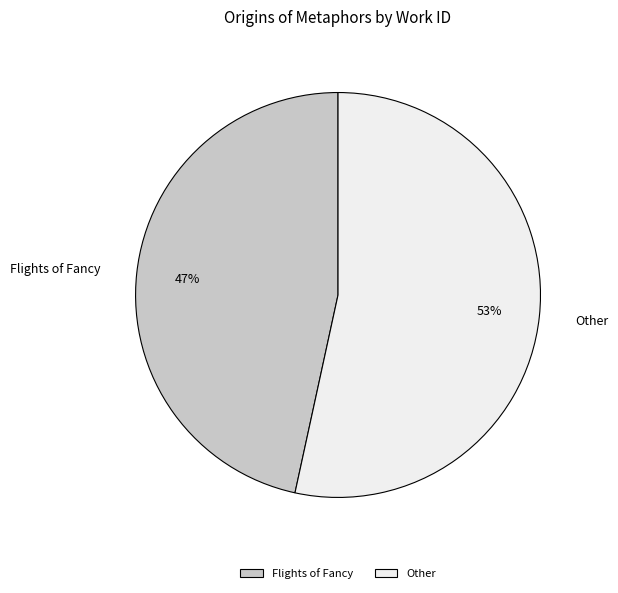

Is it true that Other is 64% of the pie?

False